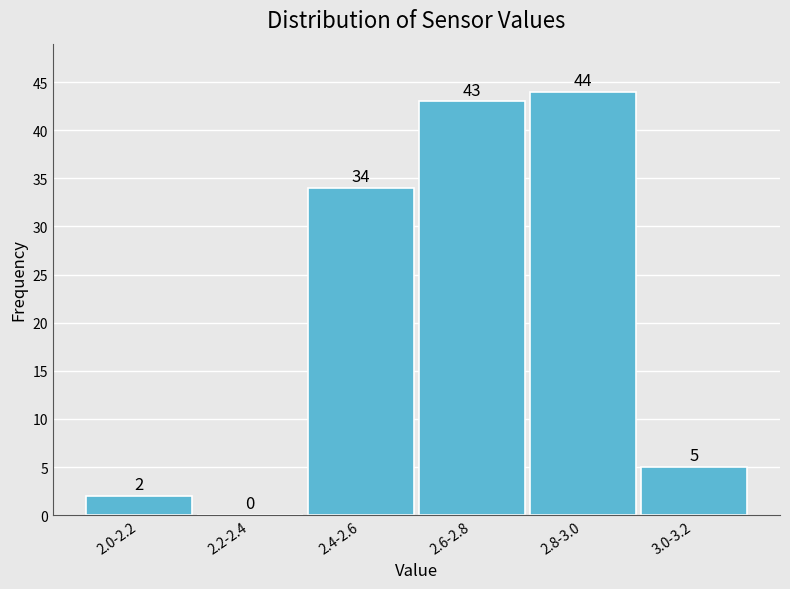

Reading left to right, what are all the values shown in this chart?

2.0-2.2=2	2.2-2.4=0	2.4-2.6=34	2.6-2.8=43	2.8-3.0=44	3.0-3.2=5